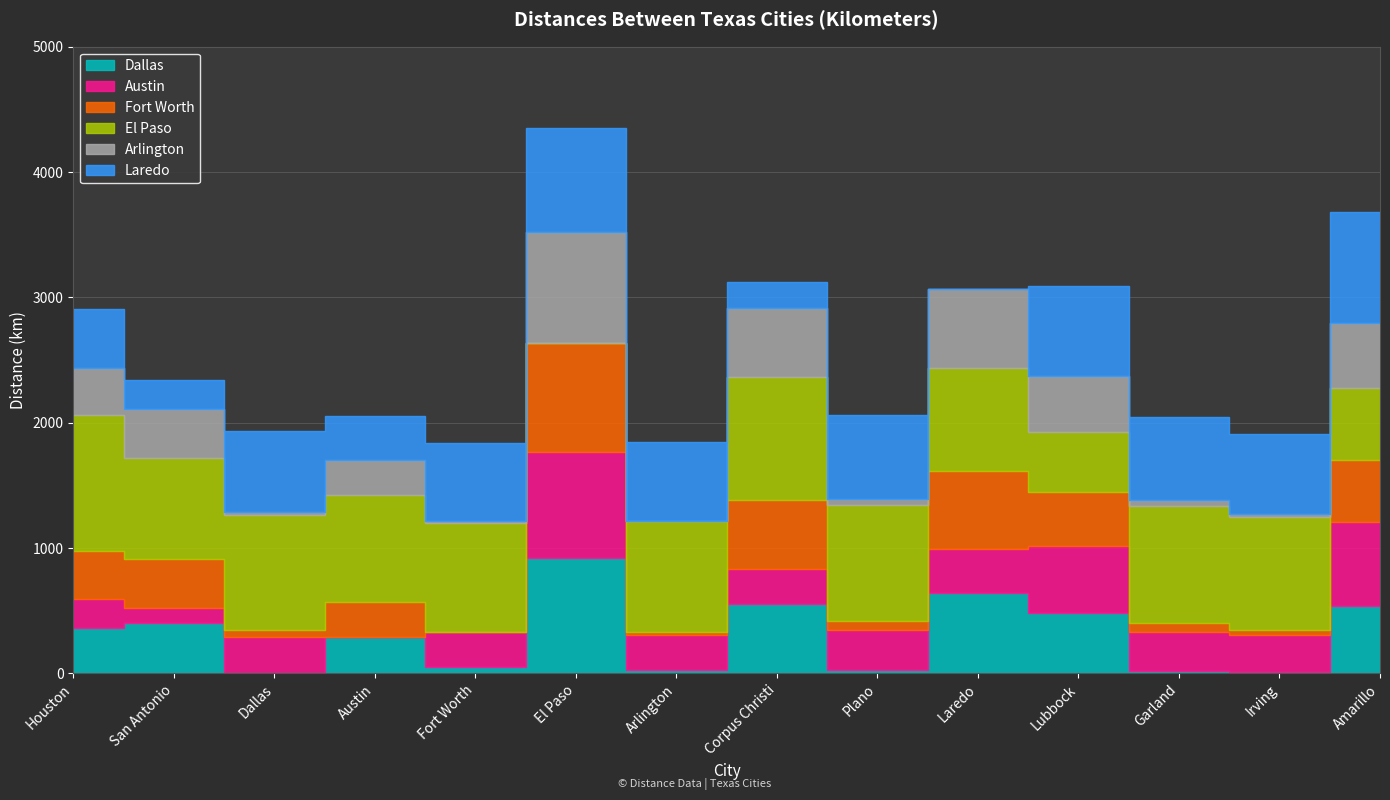

At which label is Arlington closest to 444?

Lubbock